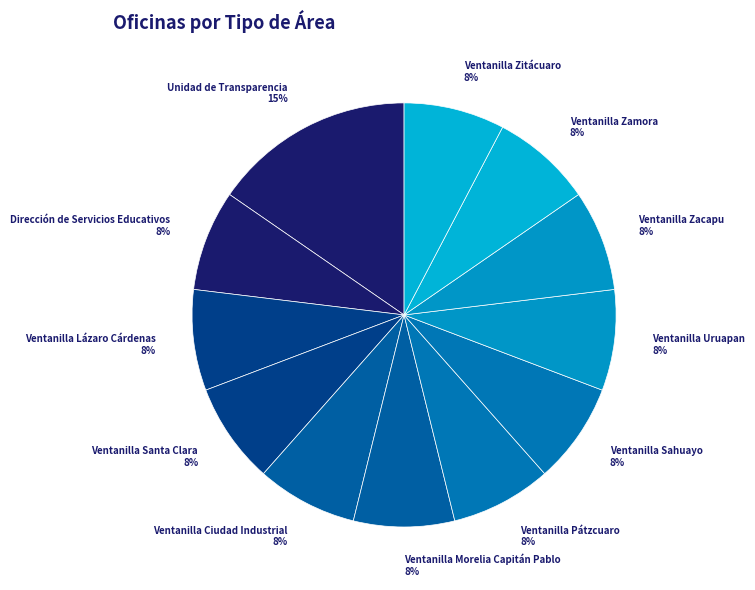

Do Ventanilla Morelia Capitán Pablo 8% and Ventanilla Zacapu 8% together represent more than half of the pie?

No